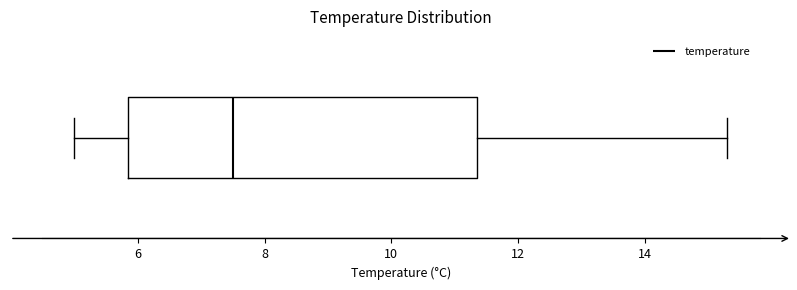

Transcribe this box plot: give where the median line is, the range the box spans, and where the two whiskers end, as read against the x-axis. The values are not printed on the chart, so give them approximately, as read against the axis.

median 7.6, box 5.8 to 11.4, whiskers 5.0 to 15.4